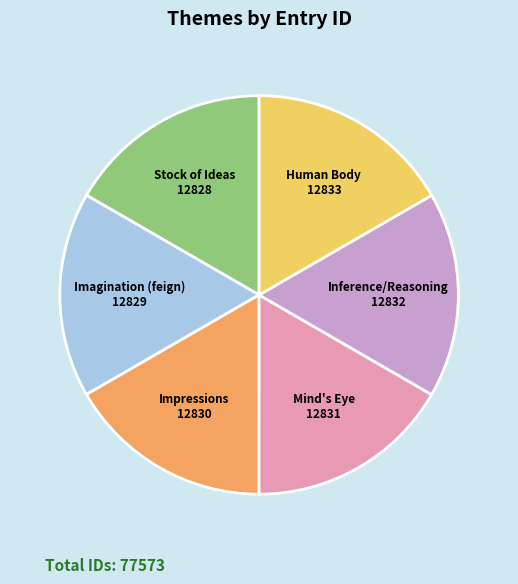

Does any single category account for the majority?

No